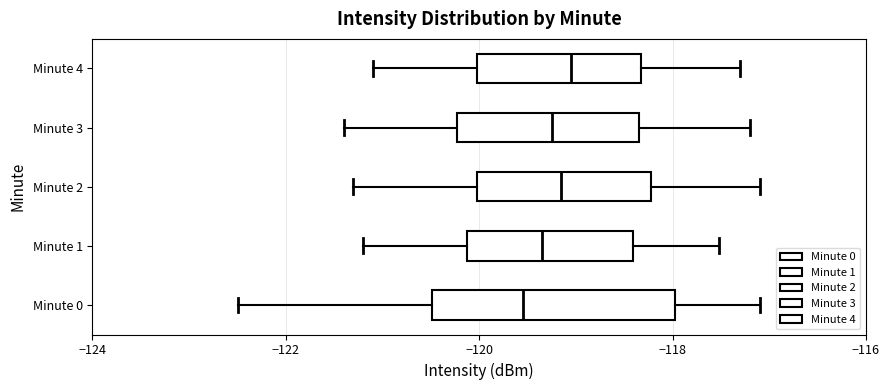

Reading bottom to top, read every box against the x-axis: the position of its median line, the range the box covers, and the ends of its whiskers. The values are not printed on the chart, so give them approximately, as read against the axis.

Minute 0: median -119.6, box -120.4 to -118.0, whiskers -122.4 to -117.0
Minute 1: median -119.4, box -120.2 to -118.4, whiskers -121.2 to -117.6
Minute 2: median -119.2, box -120.0 to -118.2, whiskers -121.2 to -117.0
Minute 3: median -119.2, box -120.2 to -118.4, whiskers -121.4 to -117.2
Minute 4: median -119.0, box -120.0 to -118.4, whiskers -121.0 to -117.2